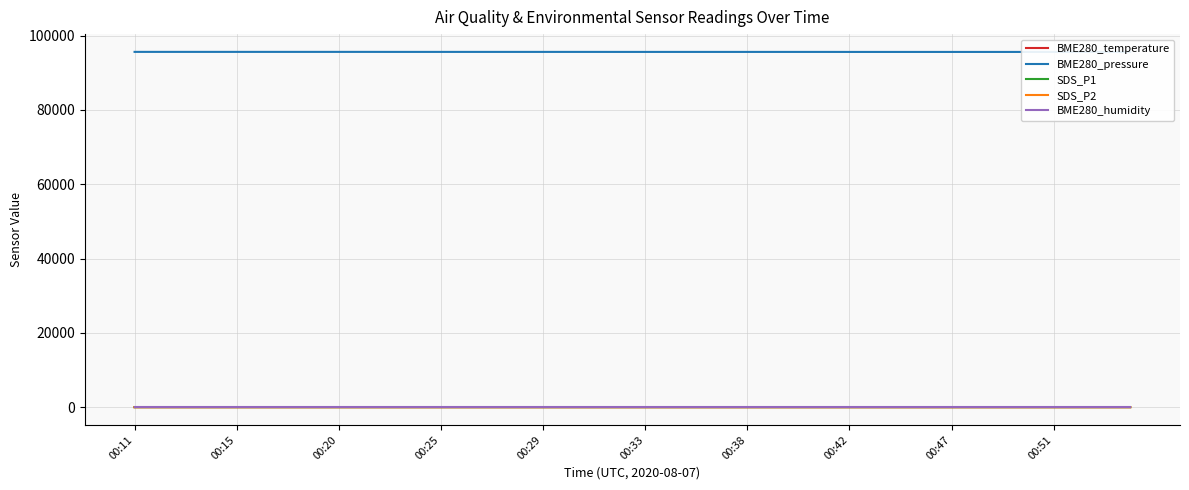

At which label does SDS_P2 first exceed 9?

19